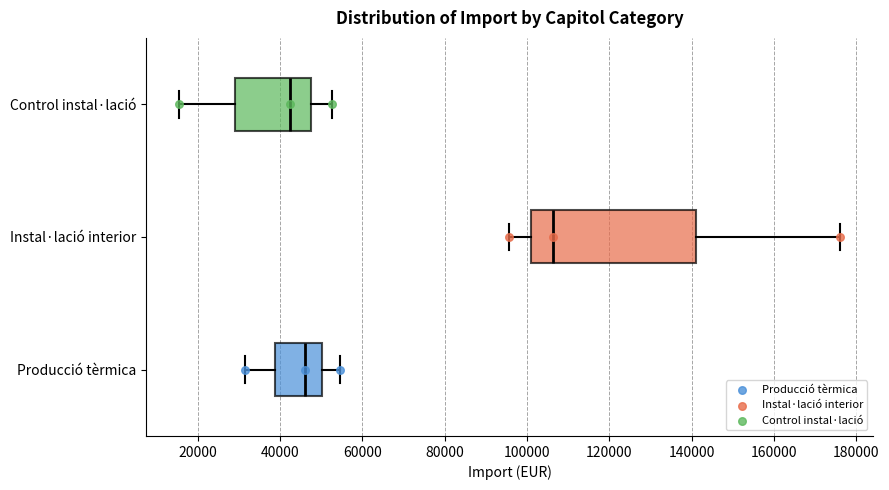

Where does the median line of the box for Producció tèrmica sit on the x-axis? The values are not printed on the chart, so give them approximately, as read against the axis.

46000